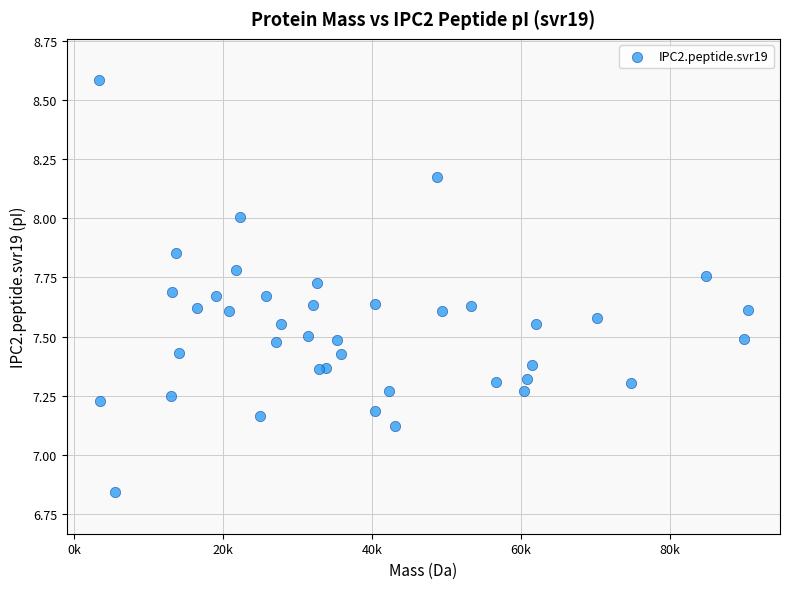

What Y value in the scatter plot is closest to 7?

7.1